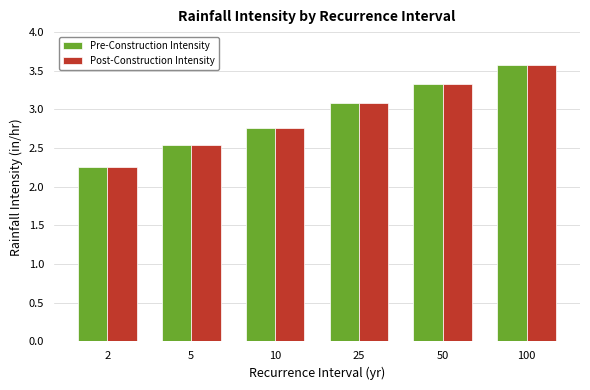

The value of Pre-Construction Intensity at 5 is 0.5. True or false?

False